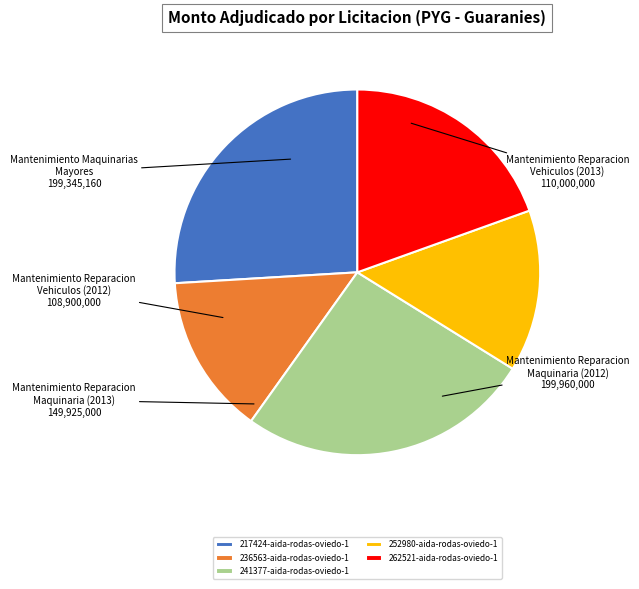

Do 241377-aida-rodas-oviedo-1 and 217424-aida-rodas-oviedo-1 together represent more than half of the pie?

Yes